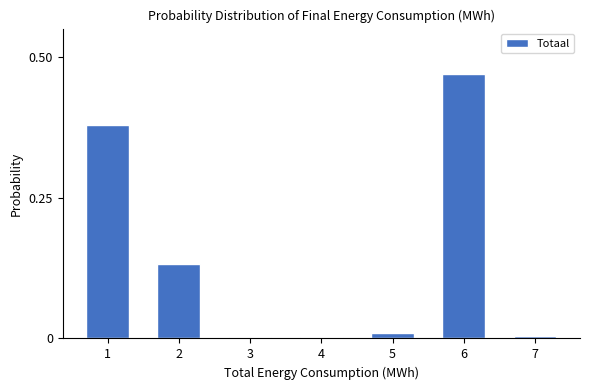

Which category has the highest value across all series?

6